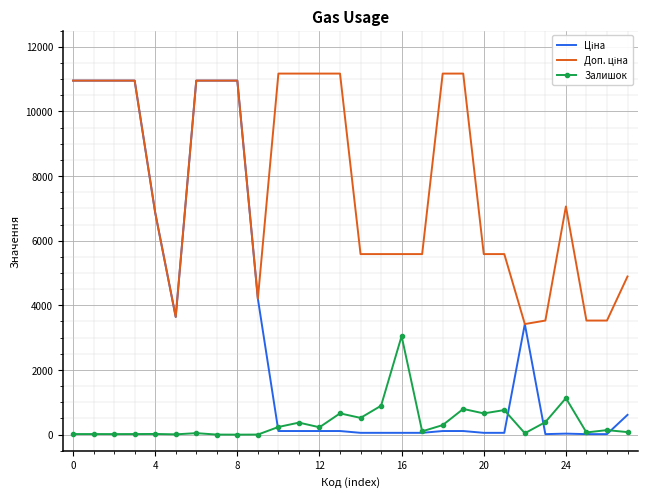

What is the highest value of the Залишок series?

3048.0